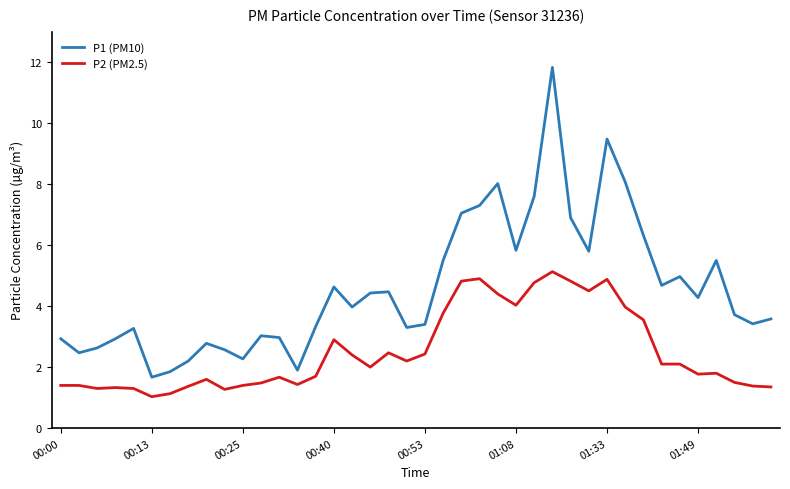

What is the difference between the maximum and minimum values in the P2 (PM2.5) series?

4.1